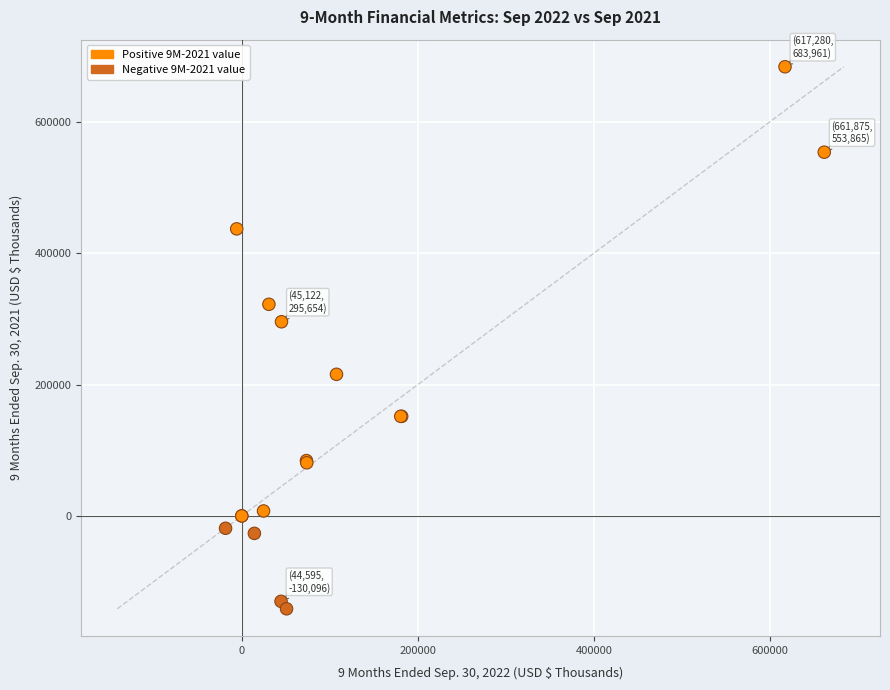

What Y value in the scatter plot is closest to 271246?

295654.0